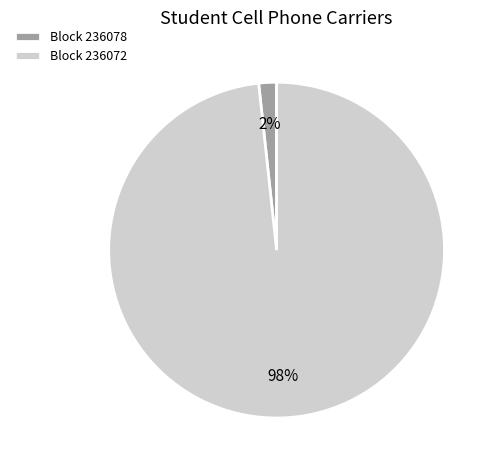

Count the number of slices in the pie.

2